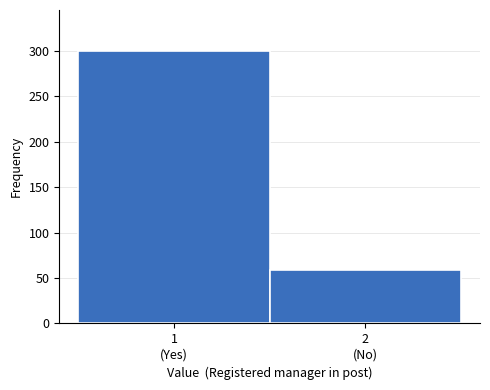

Reading left to right, what are all the values shown in this chart?

300	59